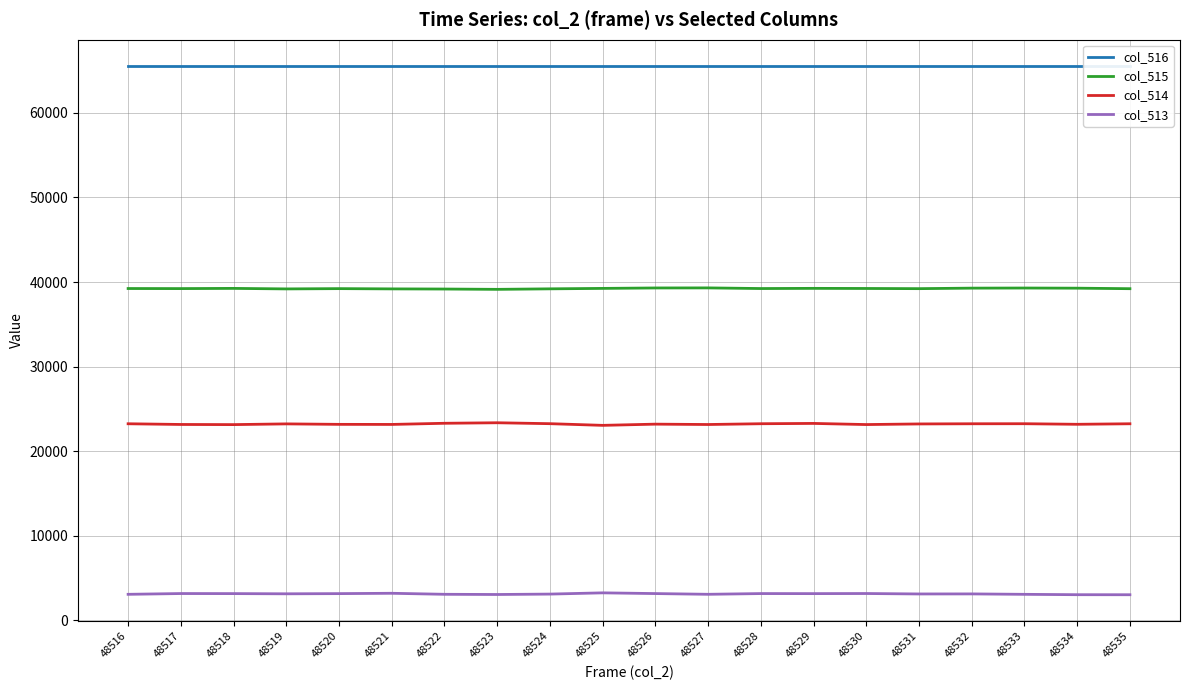

True or false: col_516 has more than 1 interior local peaks.

False